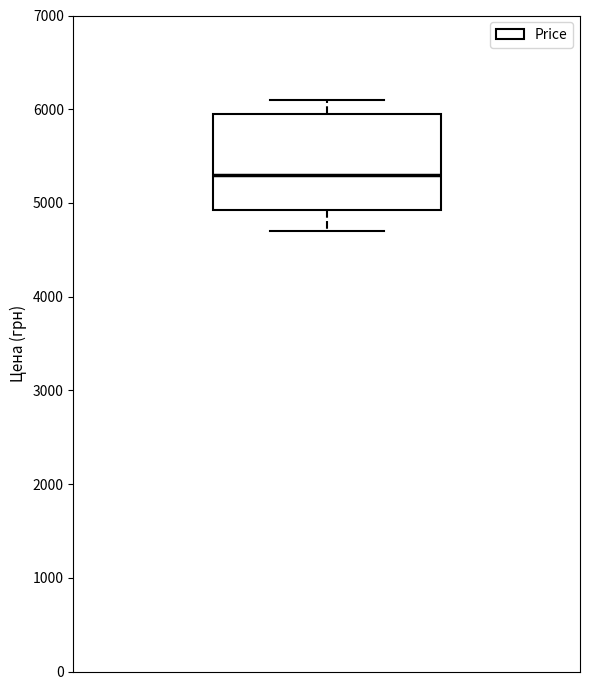

Transcribe this box plot: give where the median line is, the range the box spans, and where the two whiskers end, as read against the y-axis. The values are not printed on the chart, so give them approximately, as read against the axis.

median 5300, box 4900 to 6000, whiskers 4700 to 6100